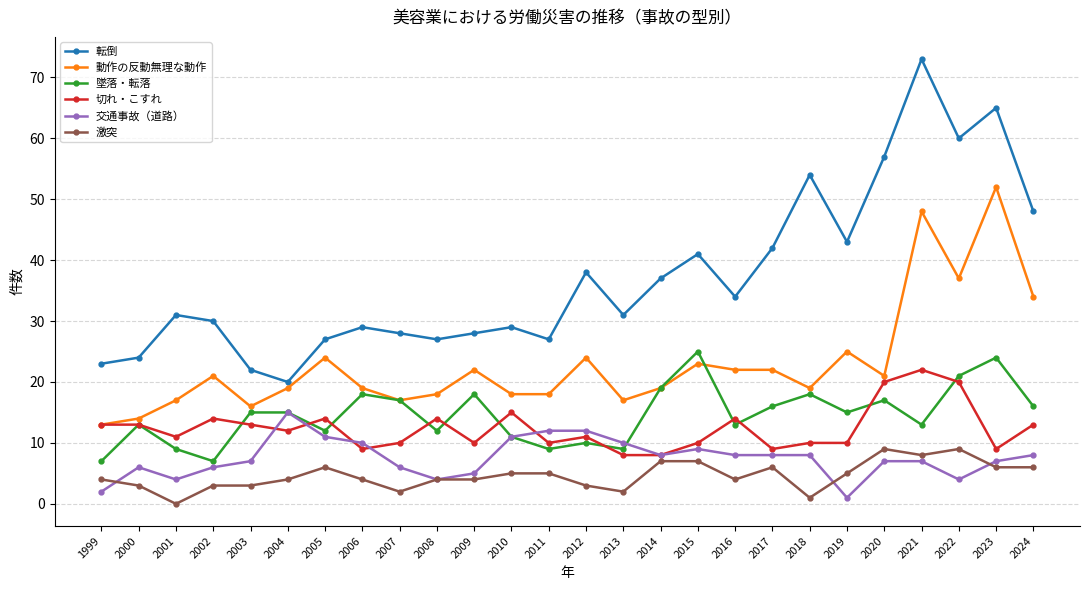

Is it true that 墜落・転落 equals 19 at 2014?

True